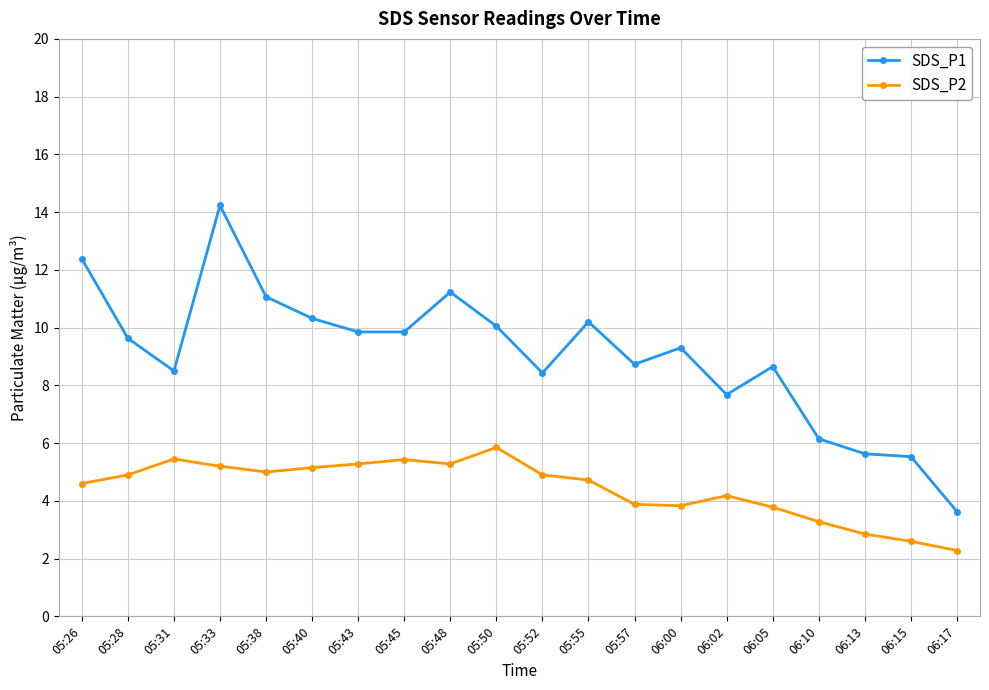

What is the maximum value shown in the chart?

14.2